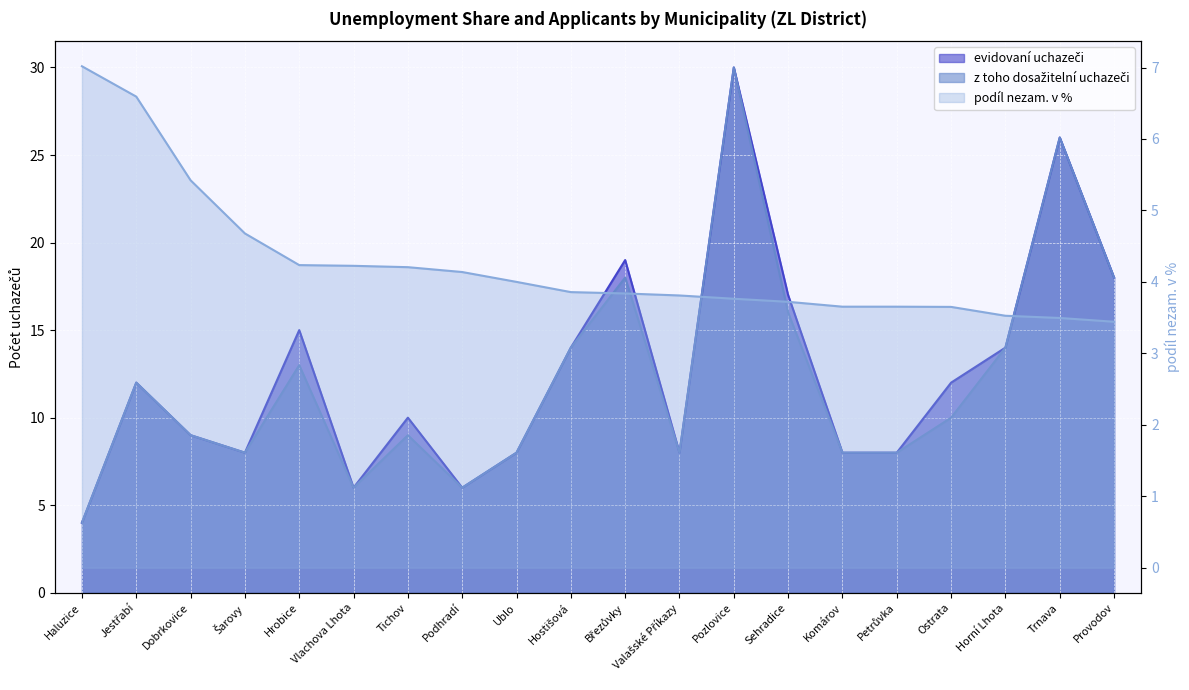

What is the total value across all series at Ublo?

20.0